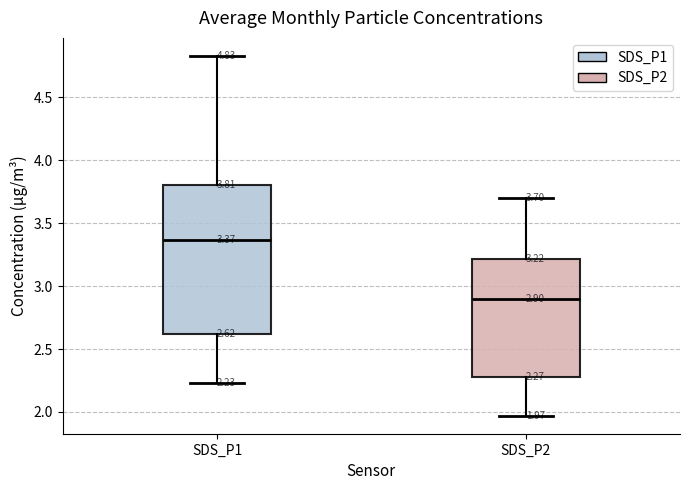

Which box has the highest median line?

SDS_P1